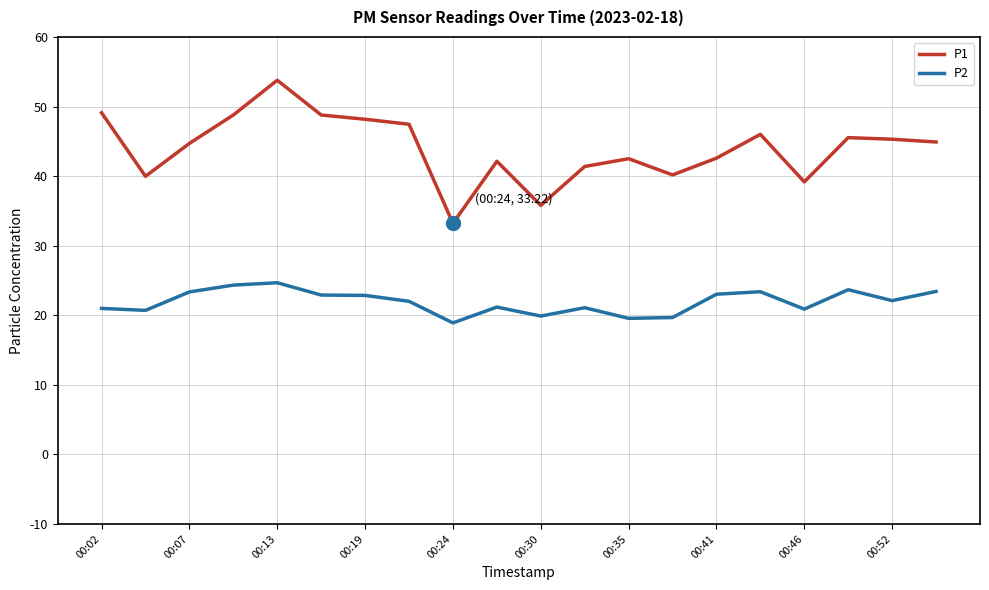

Which series has the largest range (max minus min)?

P1